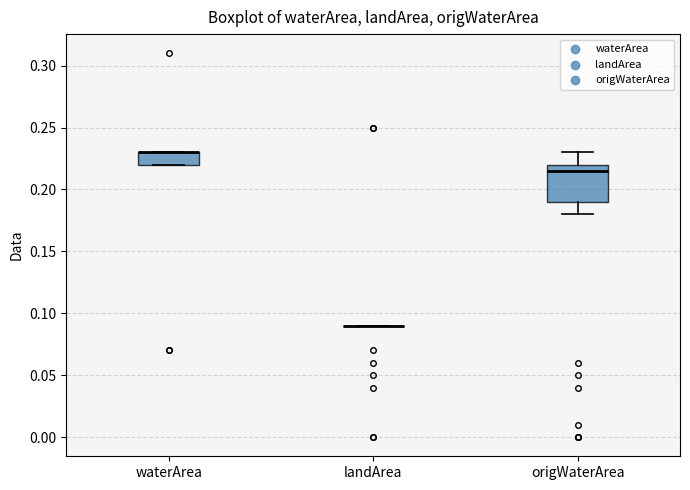

Comparing the boxes themselves (not the whiskers), which one is the tallest?

origWaterArea